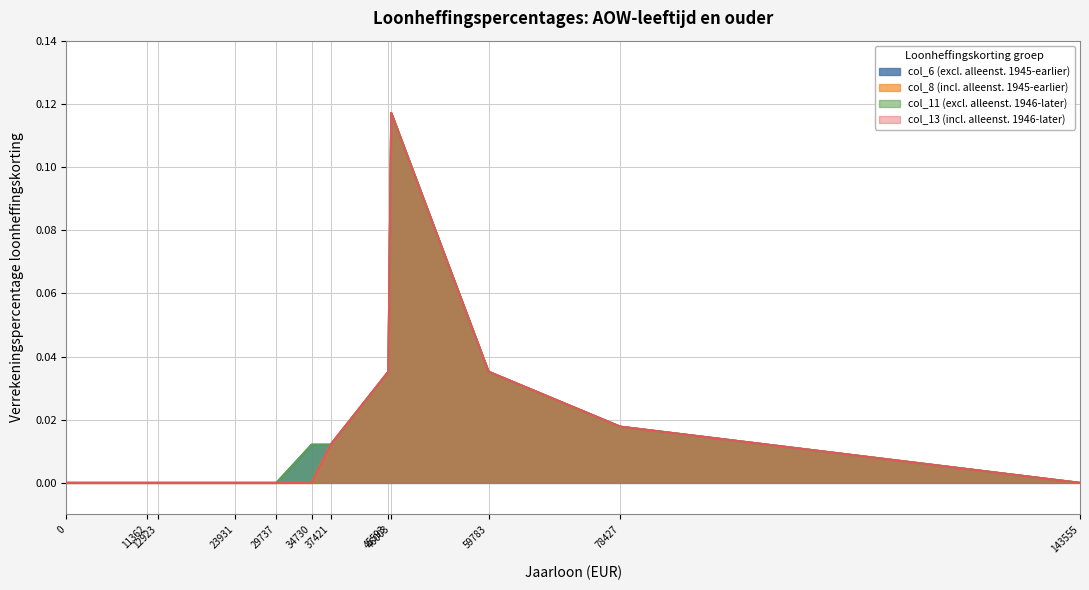

What are all the series names shown in the legend?

col_6 (excl. alleenst. 1945-earlier), col_8 (incl. alleenst. 1945-earlier), col_11 (excl. alleenst. 1946-later), col_13 (incl. alleenst. 1946-later)